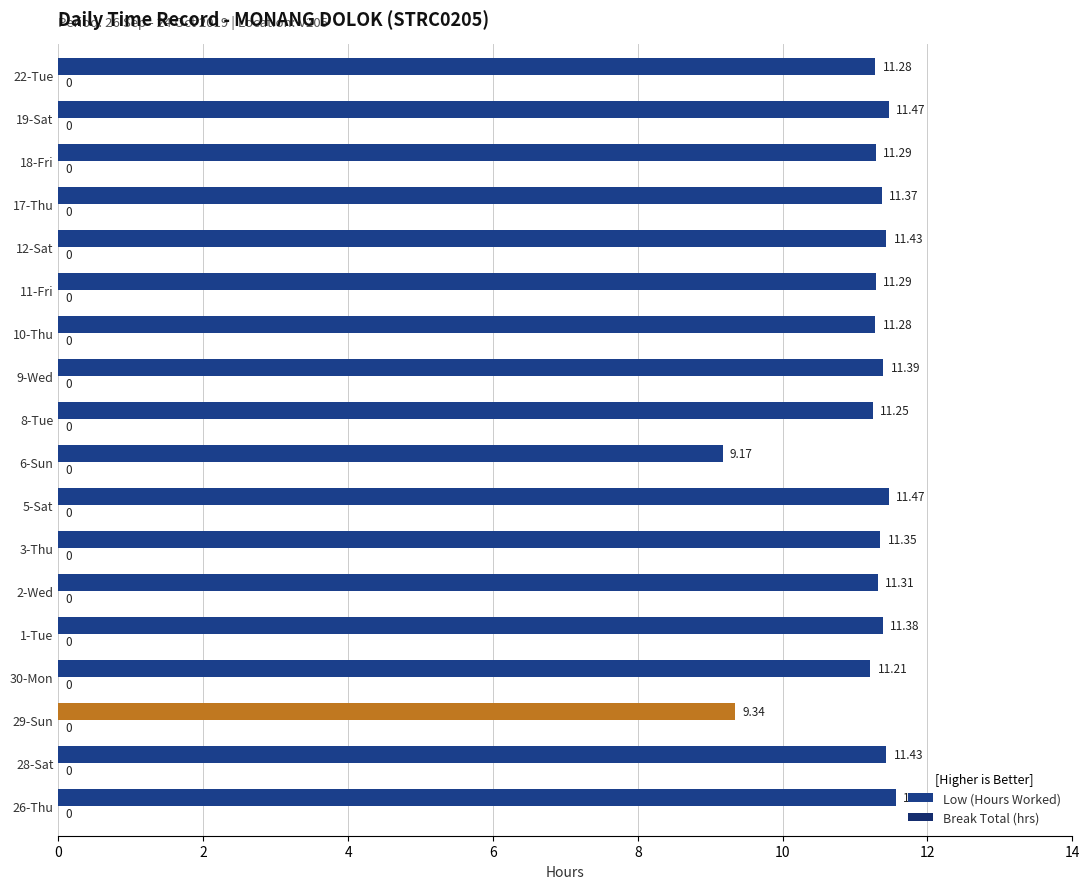

How many distinct data groups are displayed?

1